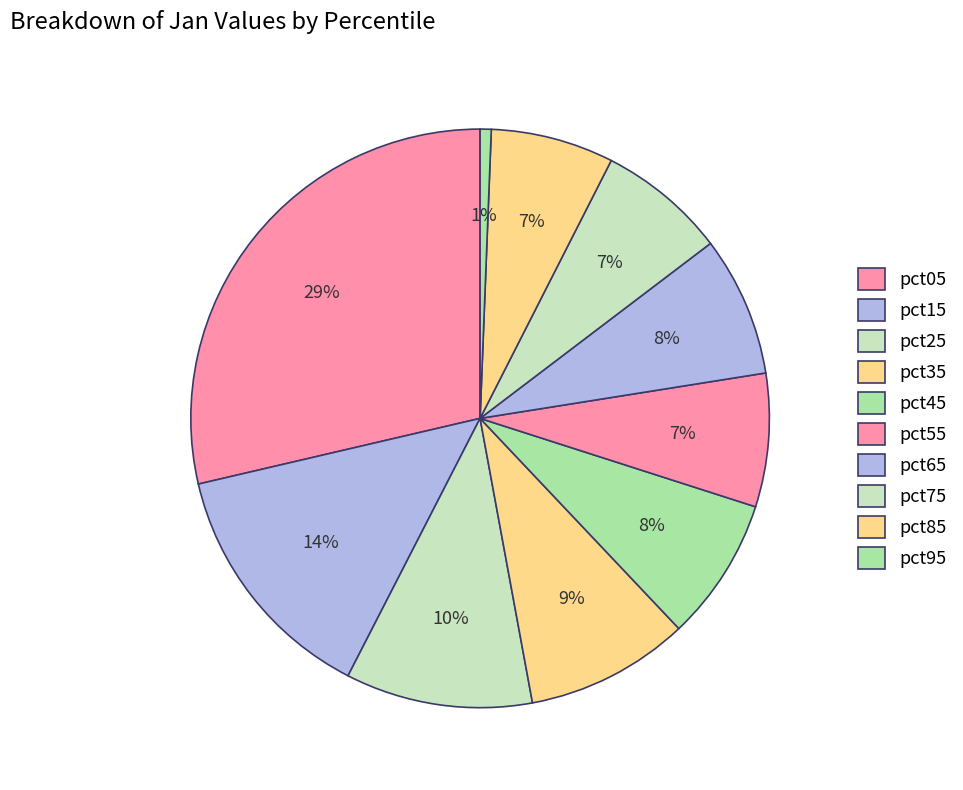

Approximately how many times larger is the value at pct45 compared to pct05?

0.3